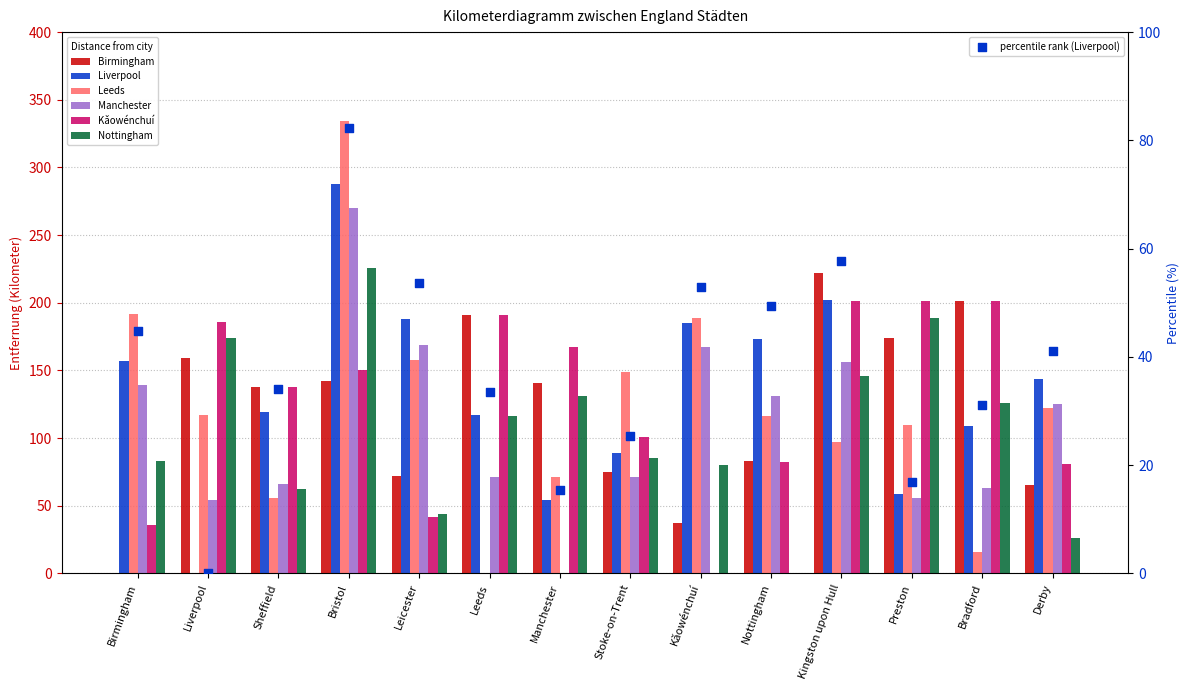

Which series contains the lowest Y value?

Birmingham